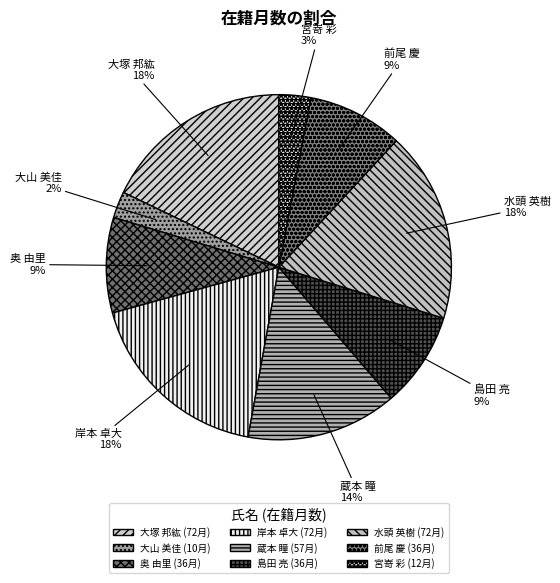

Is 大山 美佳 the majority of the pie?

No